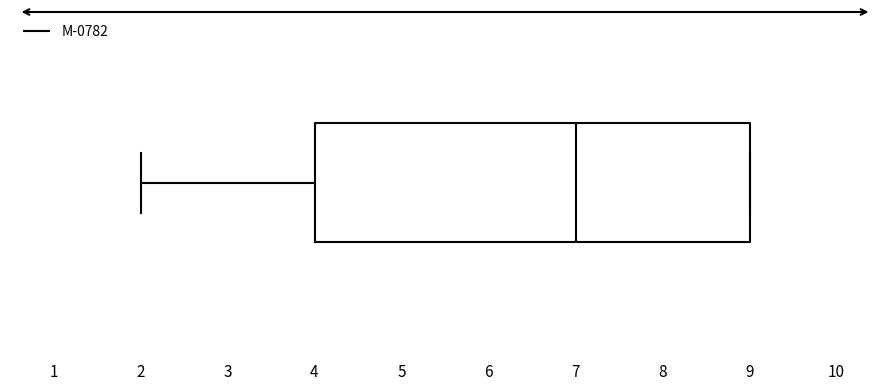

Transcribe this box plot: give where the median line is, the range the box spans, and where the two whiskers end, as read against the x-axis. The values are not printed on the chart, so give them approximately, as read against the axis.

median 7, box 4 to 9, whiskers 2 to 9